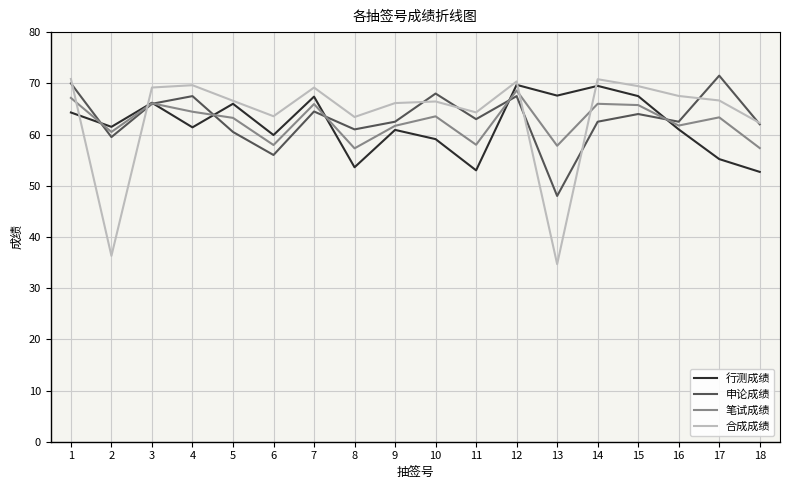

What is the spread (max minus min) of values at 16?

6.5